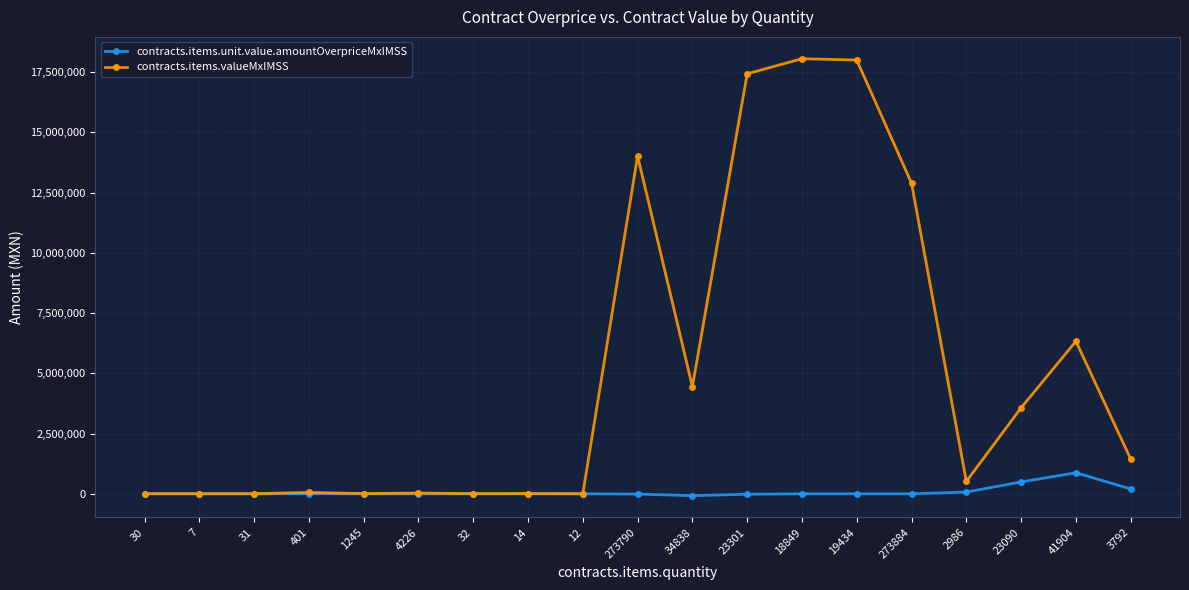

What is the value of the contracts.items.unit.value.amountOverpriceMxIMSS point at the 10th from the left?

-12189.1